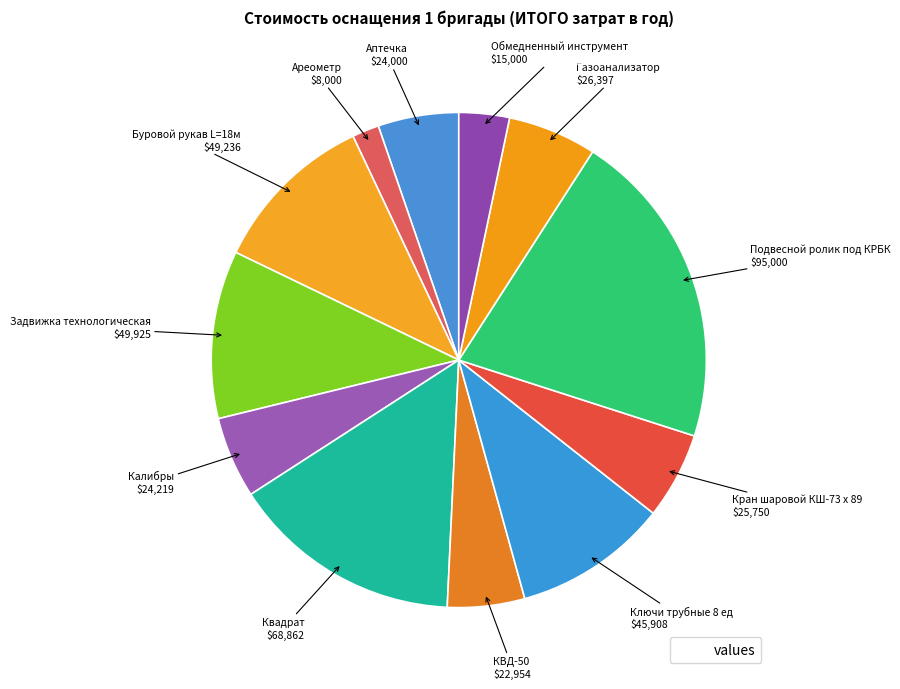

Count the number of slices in the pie.

12